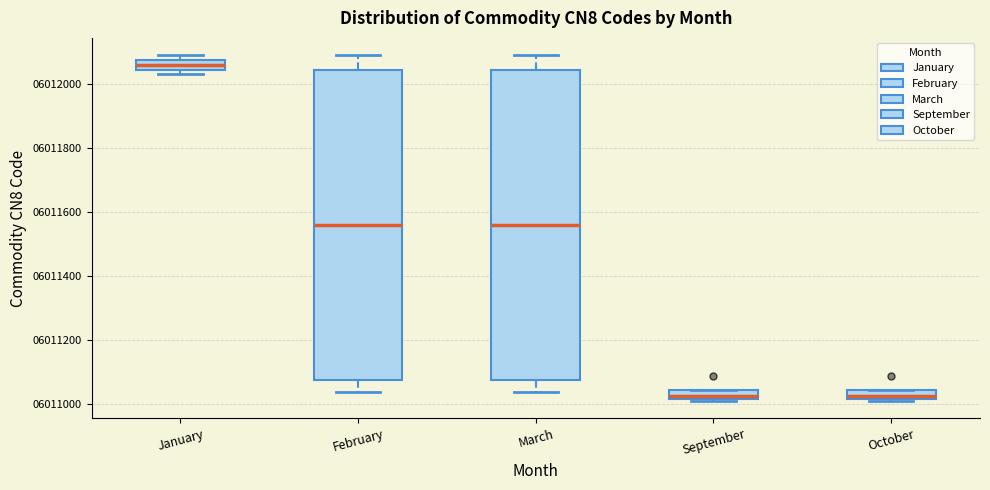

Where is the lower edge of the box for September on the y-axis? The values are not printed on the chart, so give them approximately, as read against the axis.

6011020